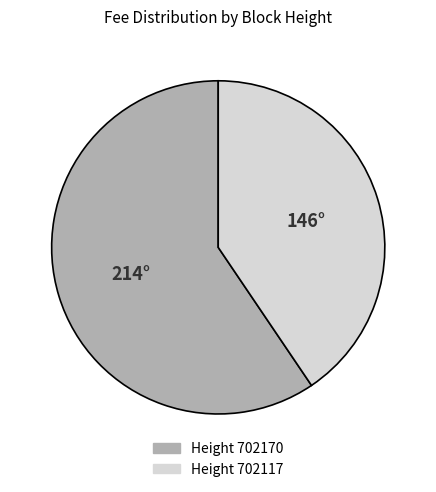

Is it true that Height 702117 is 41% of the pie?

True